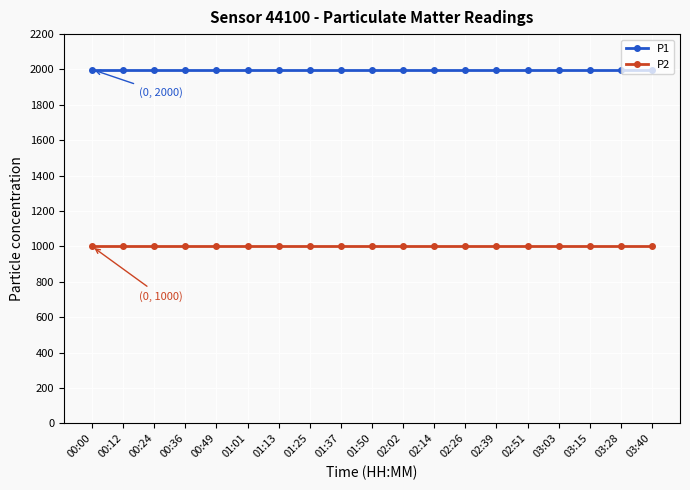

What is the difference between the highest and lowest values at 02:26?

1000.0